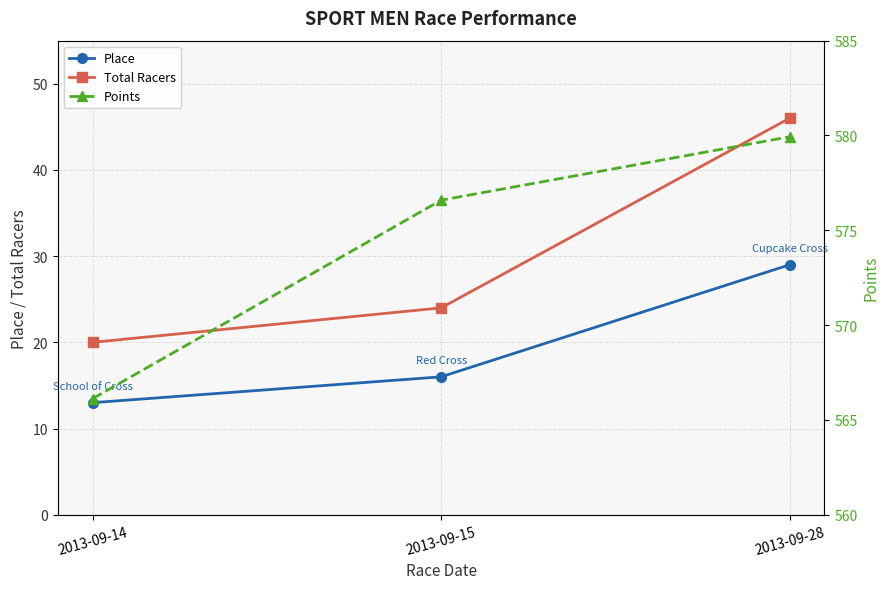

At which category does the chart reach its minimum across all series?

2013-09-14